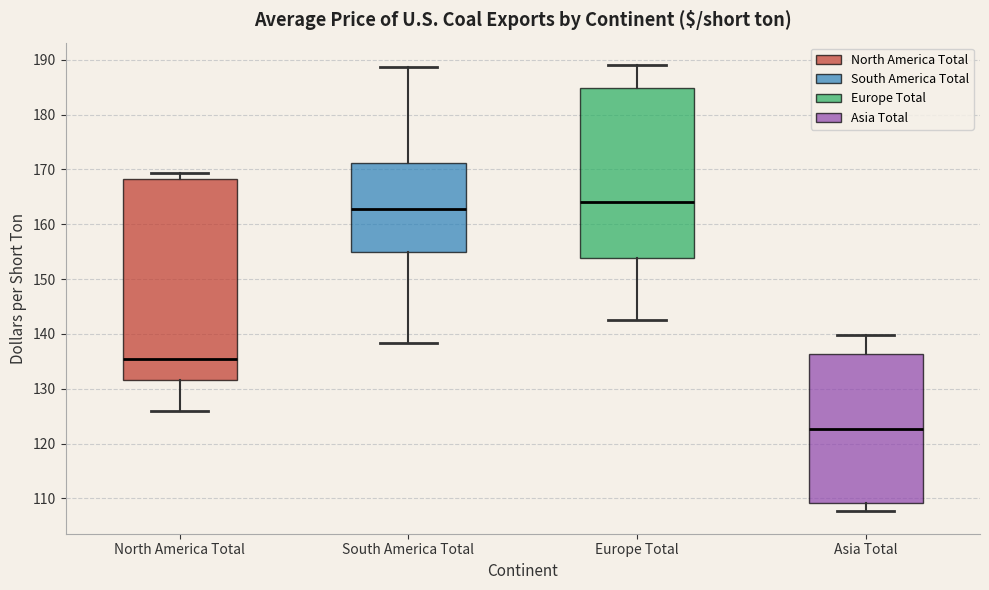

Which box is the tallest, from its lower edge to its upper edge?

North America Total